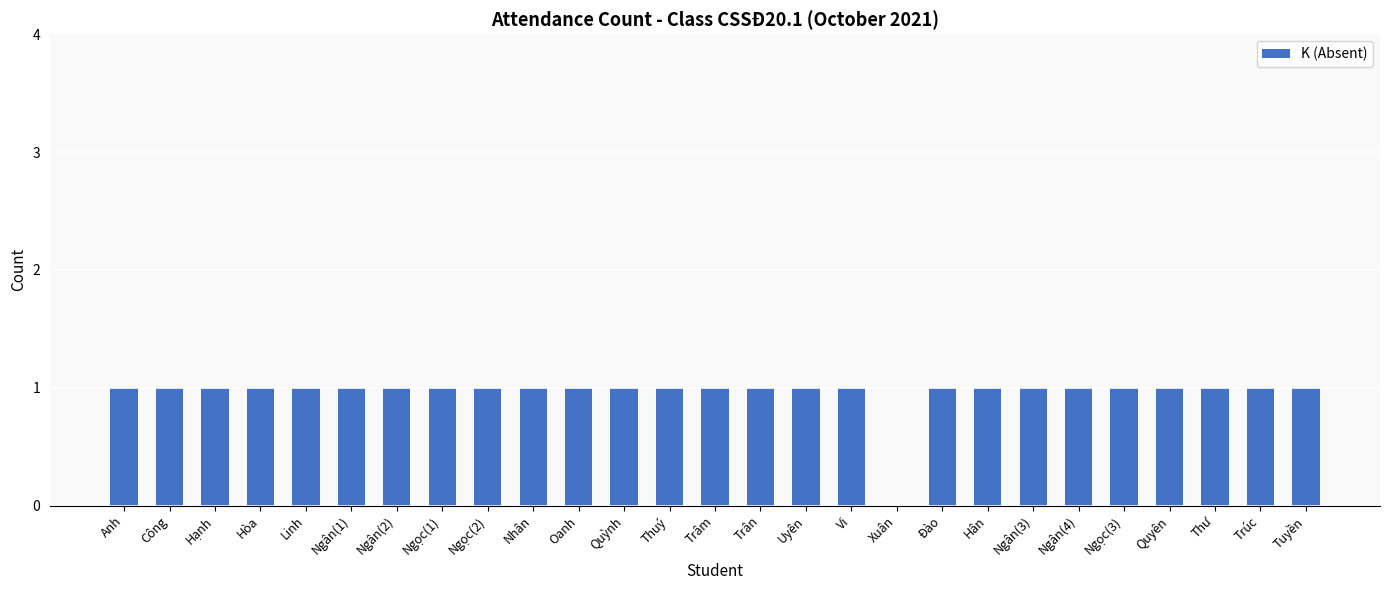

What is the approximate value at Ngọc(1)?

1